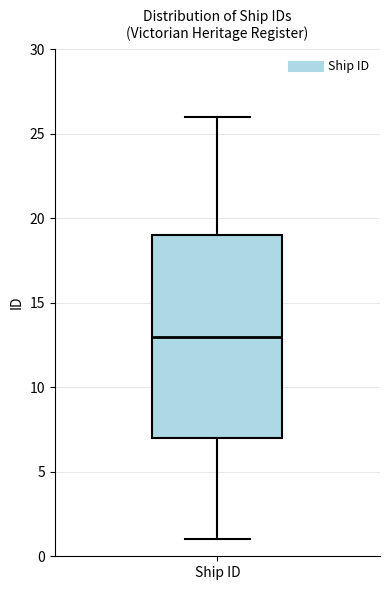

Where does the lower whisker of the box for Ship ID end on the y-axis? The values are not printed on the chart, so give them approximately, as read against the axis.

1